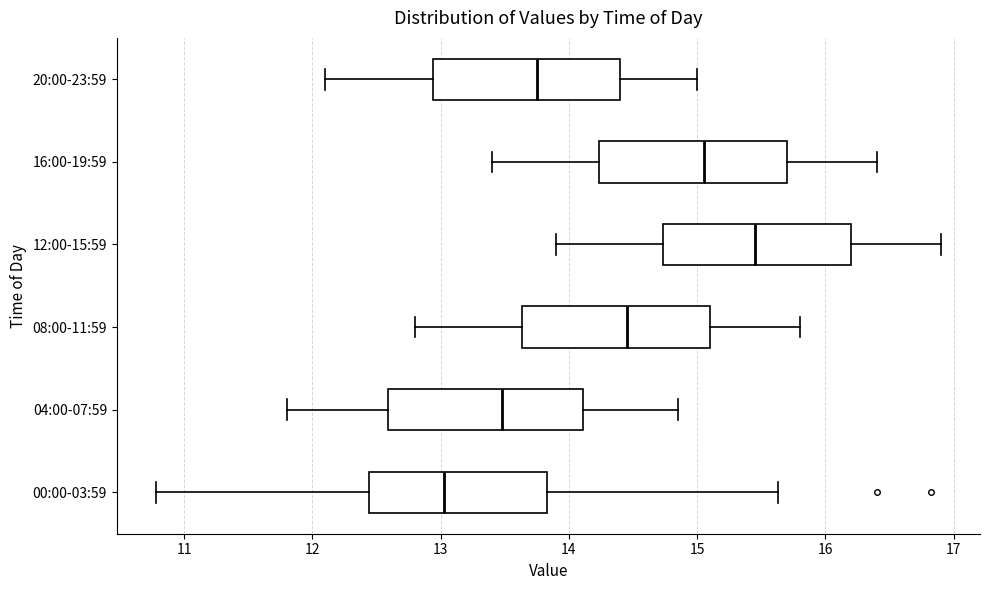

Which box's median line is the furthest to the right?

12:00-15:59